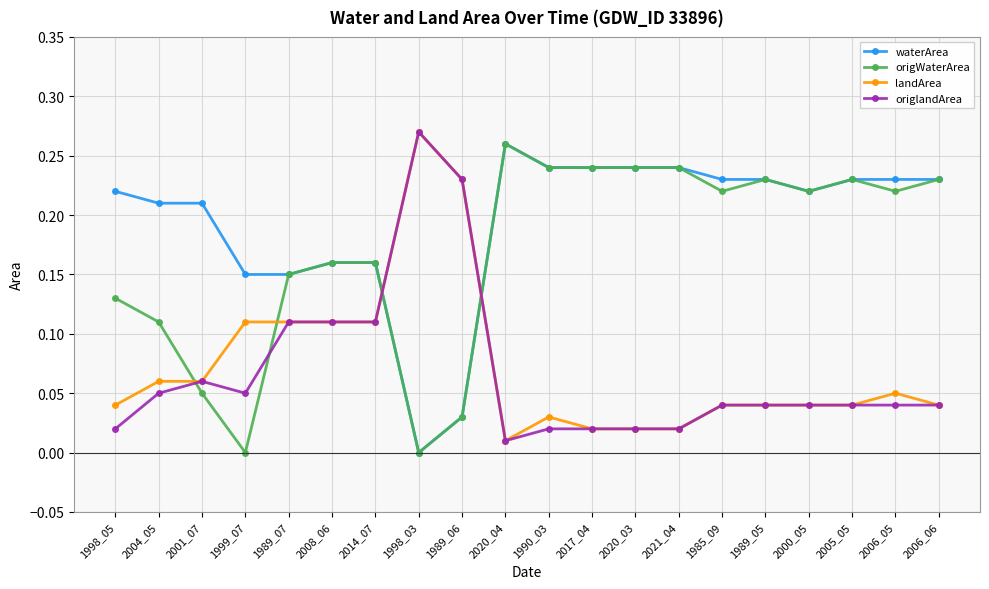

At which category does origlandArea reach its first local peak?

2001_07